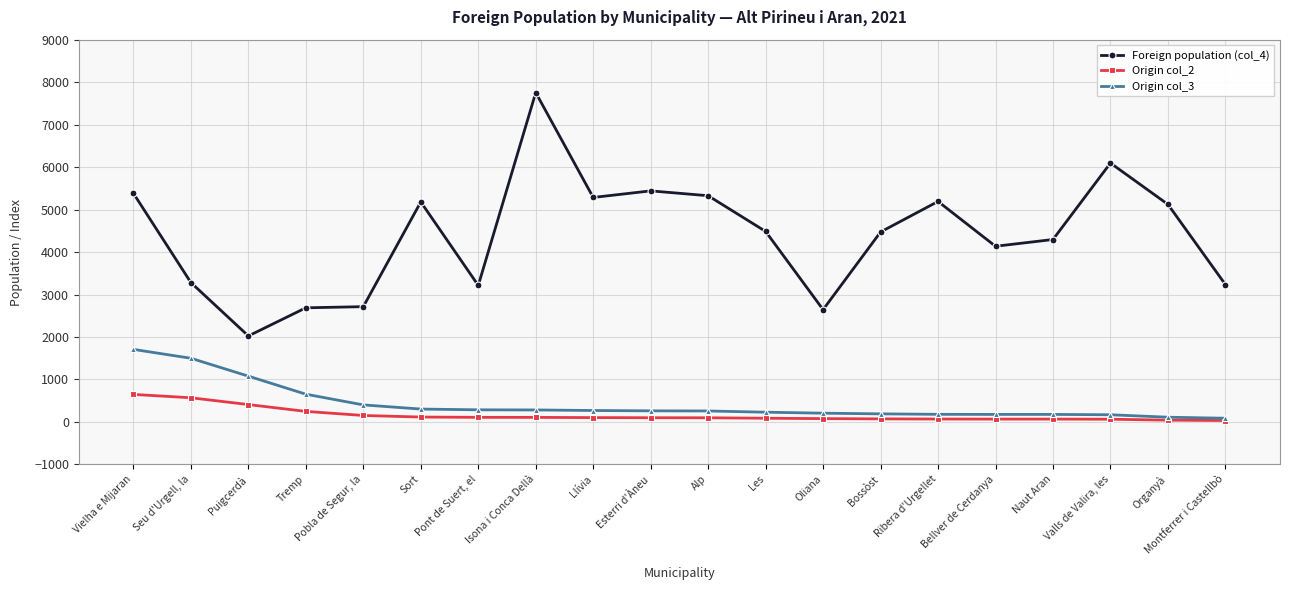

Rank the series by their maximum value, from highest to lowest.

Foreign population (col_4), Origin col_3, Origin col_2